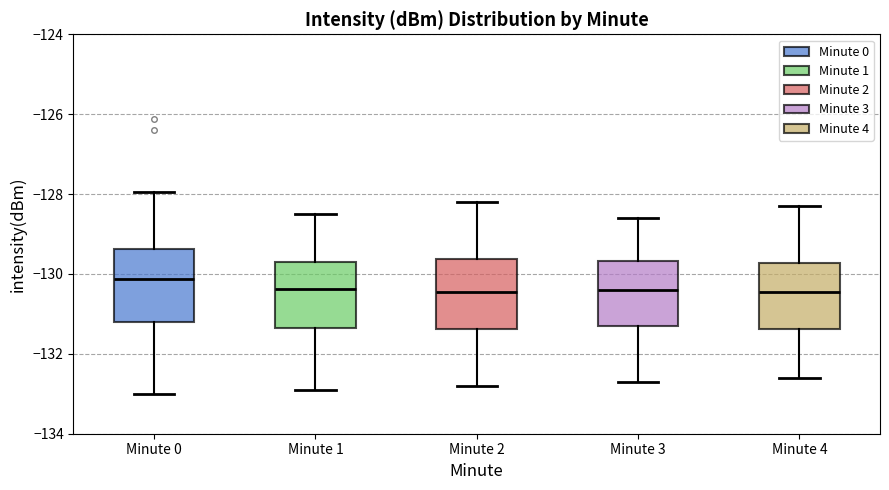

Reading left to right, read every box against the y-axis: the position of its median line, the range the box covers, and the ends of its whiskers. The values are not printed on the chart, so give them approximately, as read against the axis.

Minute 0: median -130.2, box -131.2 to -129.4, whiskers -133.0 to -128.0
Minute 1: median -130.4, box -131.4 to -129.8, whiskers -133.0 to -128.4
Minute 2: median -130.4, box -131.4 to -129.6, whiskers -132.8 to -128.2
Minute 3: median -130.4, box -131.4 to -129.6, whiskers -132.6 to -128.6
Minute 4: median -130.4, box -131.4 to -129.8, whiskers -132.6 to -128.2